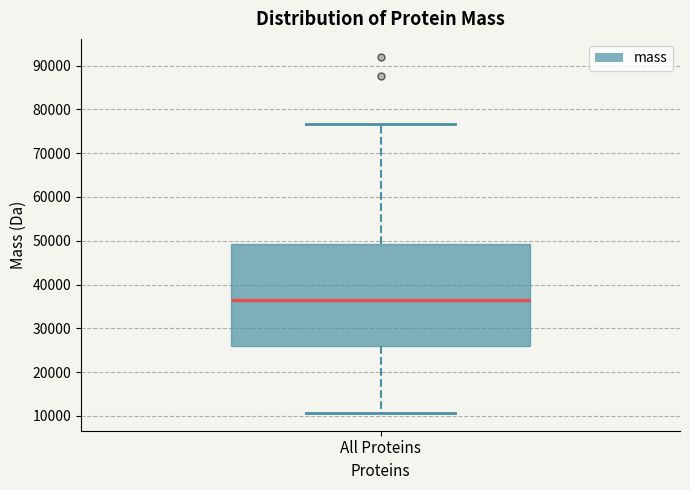

Where is the lower edge of the box for All Proteins on the y-axis? The values are not printed on the chart, so give them approximately, as read against the axis.

26000